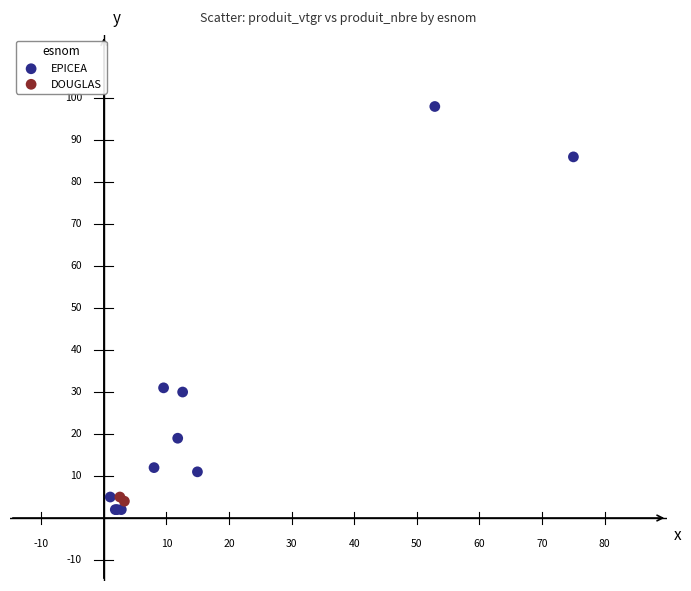

What are all the series names shown in the legend?

EPICEA, DOUGLAS